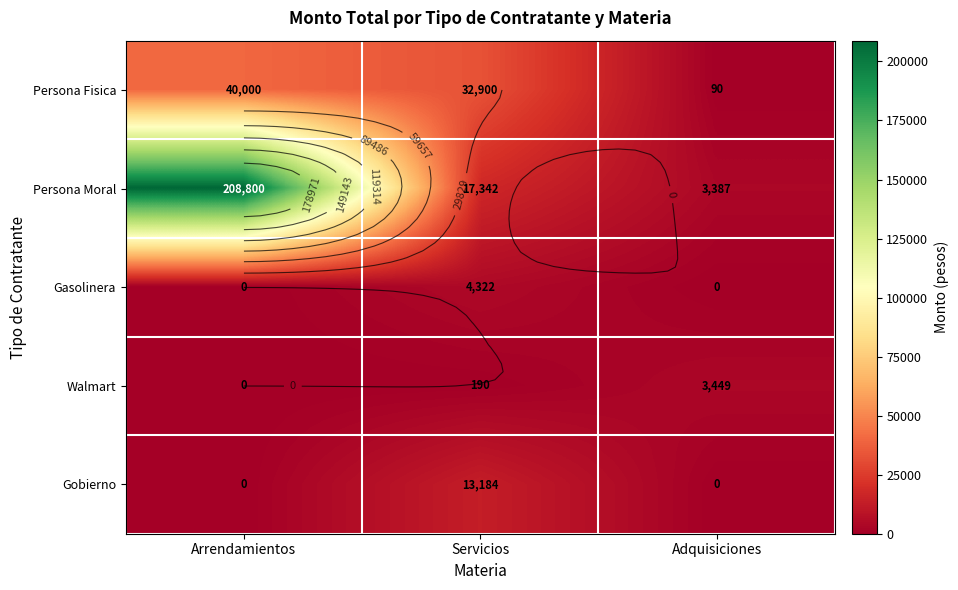

Which series changed the most between Arrendamientos and Servicios?

Persona Moral